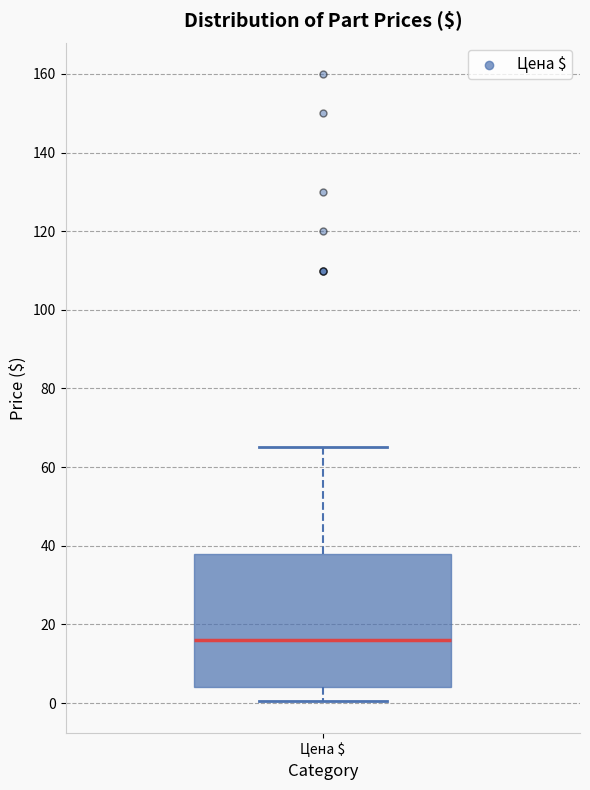

Transcribe this box plot: give where the median line is, the range the box spans, and where the two whiskers end, as read against the y-axis. The values are not printed on the chart, so give them approximately, as read against the axis.

median 16, box 4 to 38, whiskers 0 to 66